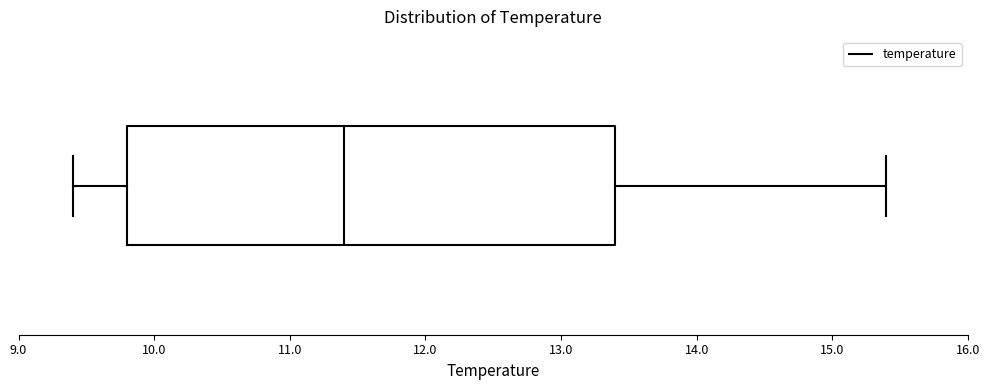

Read this box plot against the x-axis: the position of the median line, the range covered by the box, and the ends of both whiskers. The values are not printed on the chart, so give them approximately, as read against the axis.

median 11.4, box 9.8 to 13.4, whiskers 9.4 to 15.4